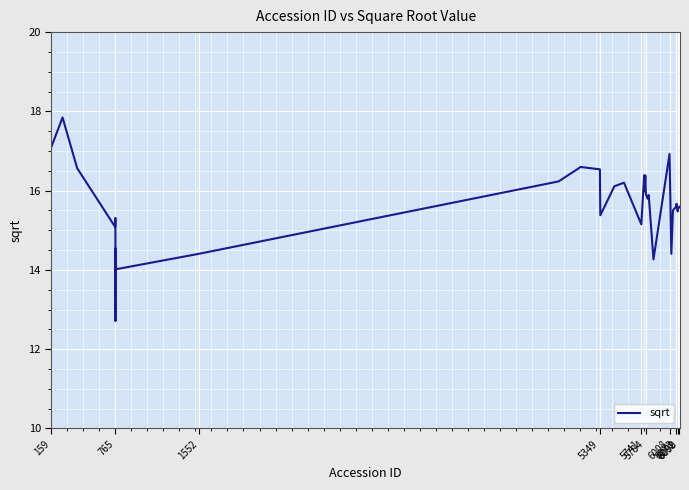

What is the minimum value shown in the chart?

12.7